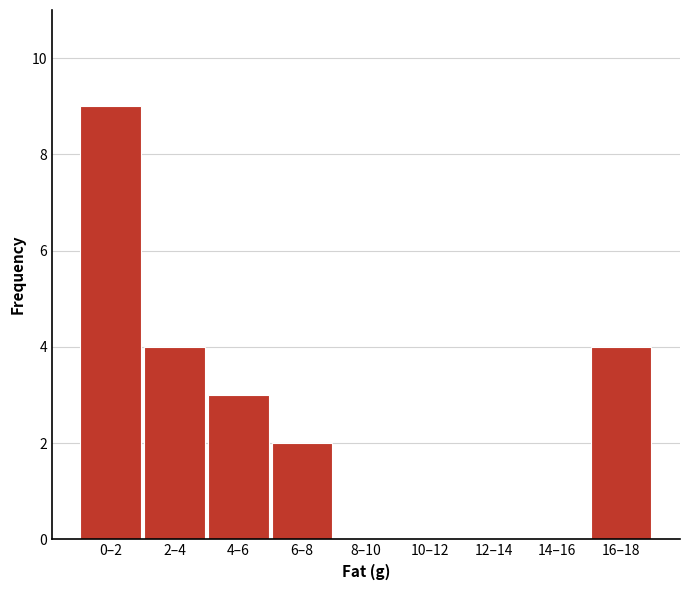

Reading right to left, extract all data points from this chart.

16–18=4	14–16=0	12–14=0	10–12=0	8–10=0	6–8=2	4–6=3	2–4=4	0–2=9